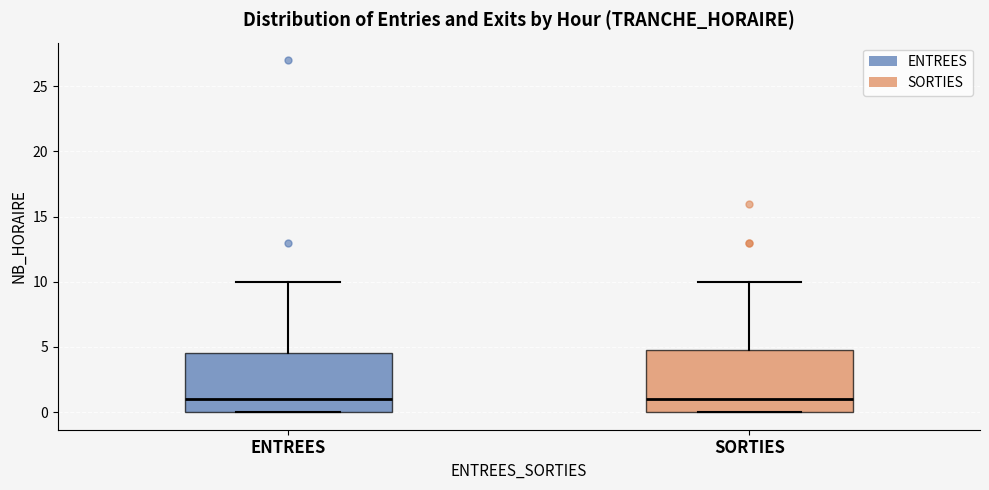

Where does the upper whisker of the box for ENTREES end on the y-axis? The values are not printed on the chart, so give them approximately, as read against the axis.

10.0